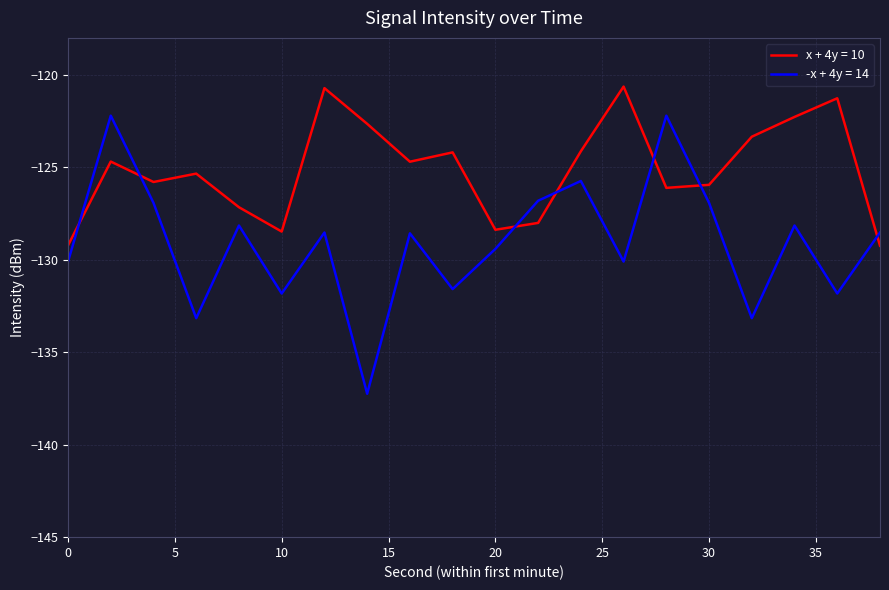

How many lines are shown in the chart?

2